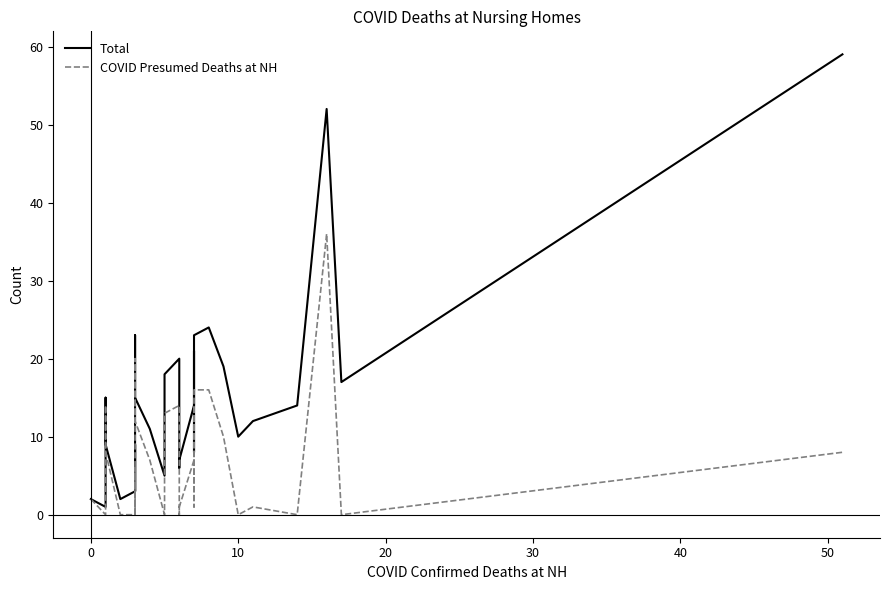

What is the difference between the maximum and minimum values in the COVID Presumed Deaths at NH series?

36